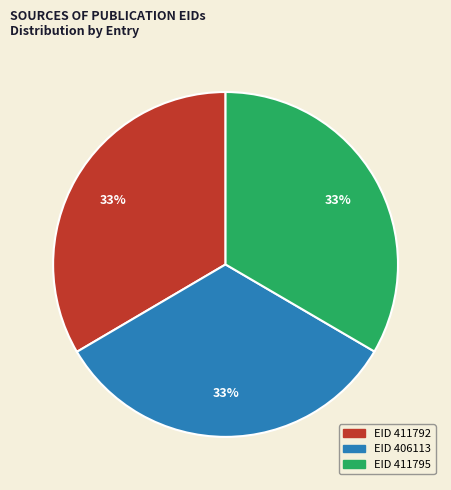

What is the ratio of the value at EID 411795 to the value at EID 411792?

1.0